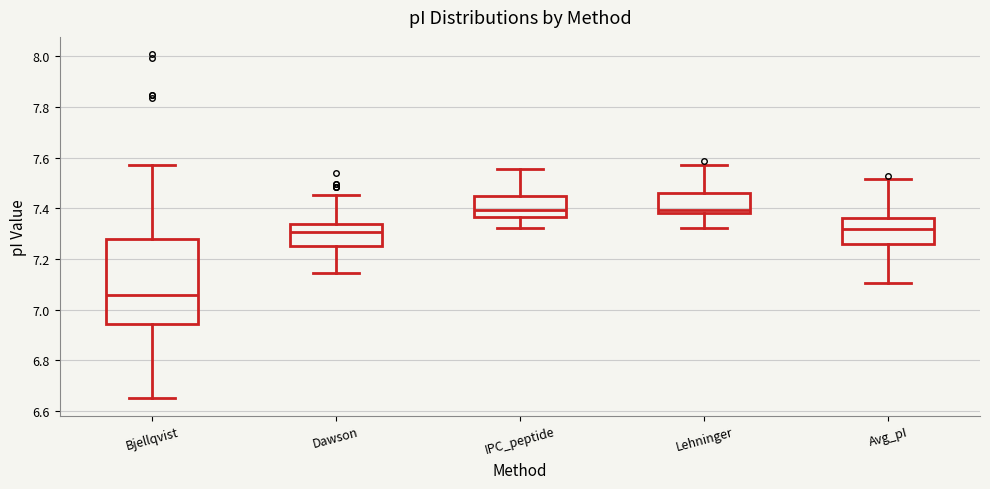

Which box has the lowest median line?

Bjellqvist